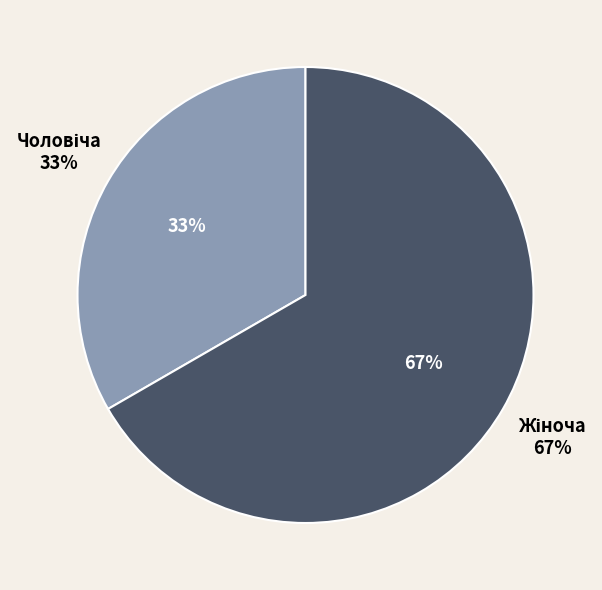

The Чоловіча slice represents 39% of the pie. True or false?

False